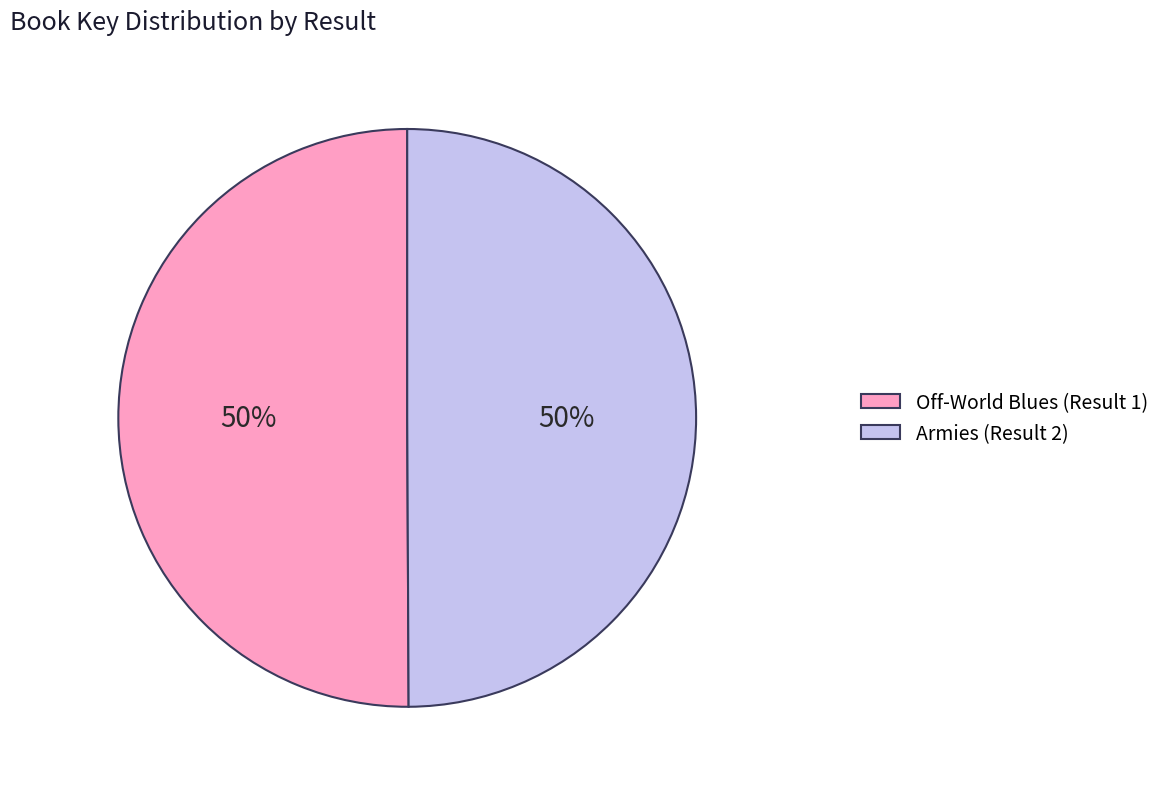

Is the sum of Armies (Result 2) and Off-World Blues (Result 1) greater than half?

Yes